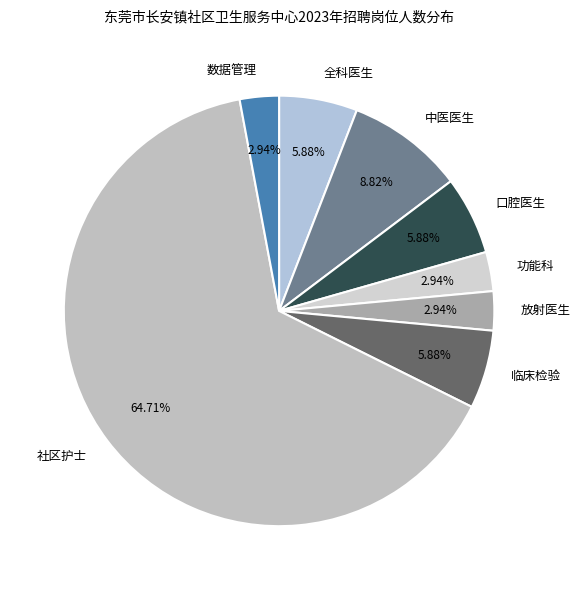

What portion of the pie excludes 社区护士?

35.3%